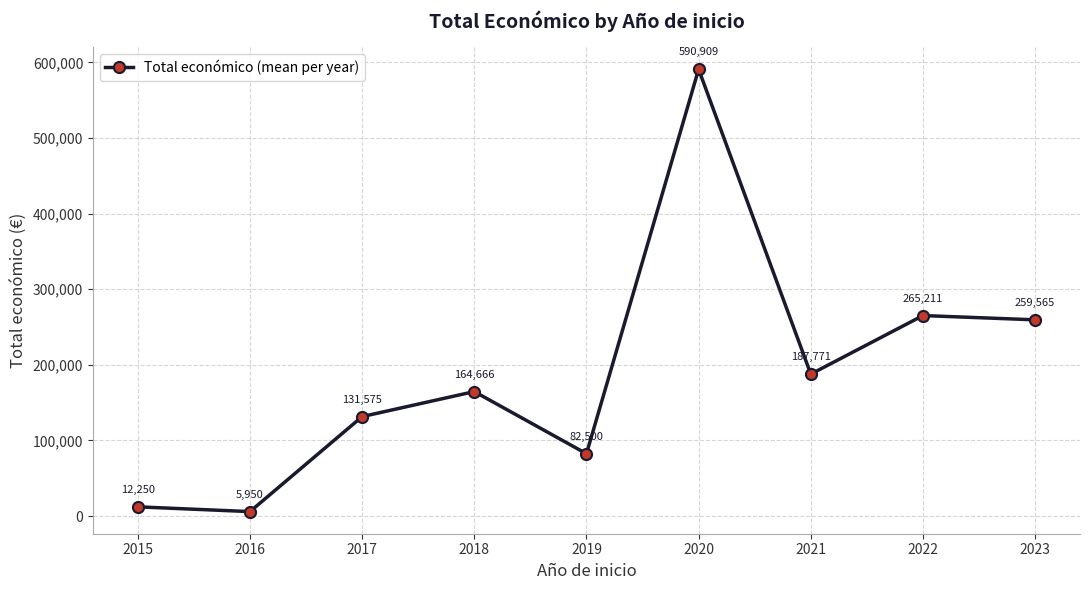

How many interior local peaks (higher than both neighbors) does the data have?

3